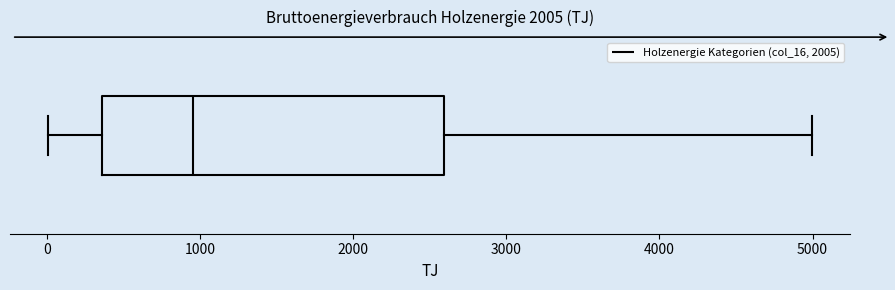

Where does the median line of the box sit on the x-axis? The values are not printed on the chart, so give them approximately, as read against the axis.

1000